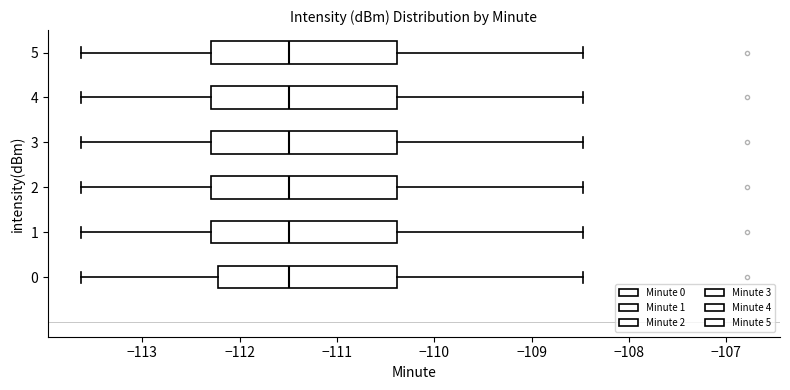

Reading bottom to top, transcribe this box plot: for each box, give where its median line is, the range the box spans, and where its two whiskers end, as read against the x-axis. The values are not printed on the chart, so give them approximately, as read against the axis.

0: median -111.5, box -112.2 to -110.4, whiskers -113.6 to -108.5
1: median -111.5, box -112.3 to -110.4, whiskers -113.6 to -108.5
2: median -111.5, box -112.3 to -110.4, whiskers -113.6 to -108.5
3: median -111.5, box -112.3 to -110.4, whiskers -113.6 to -108.5
4: median -111.5, box -112.3 to -110.4, whiskers -113.6 to -108.5
5: median -111.5, box -112.3 to -110.4, whiskers -113.6 to -108.5